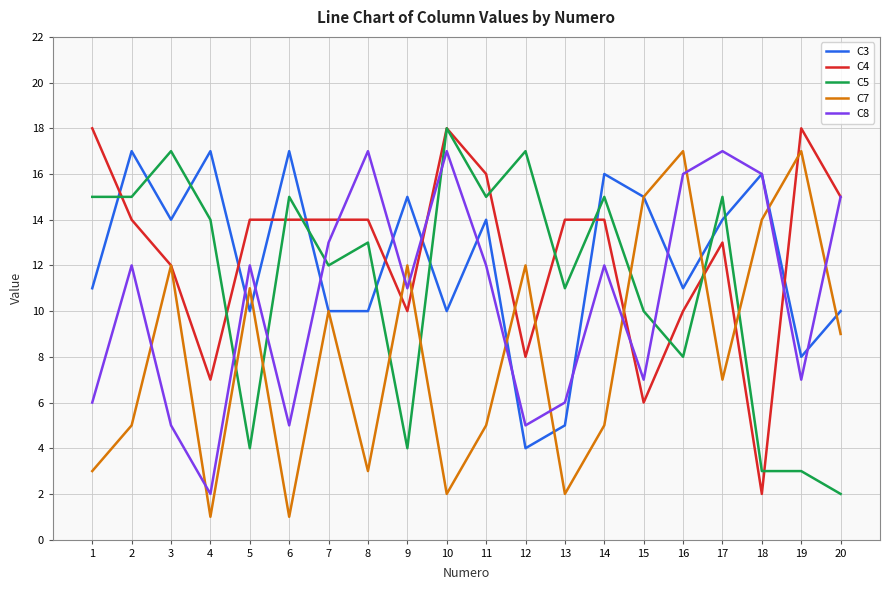

What is the difference between the C4 values at 16 and 3?

2